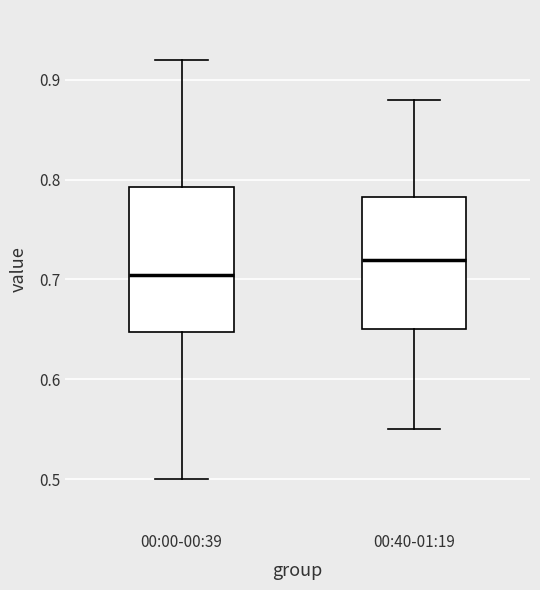

Where does the median line of the box for 00:40-01:19 sit on the y-axis? The values are not printed on the chart, so give them approximately, as read against the axis.

0.72